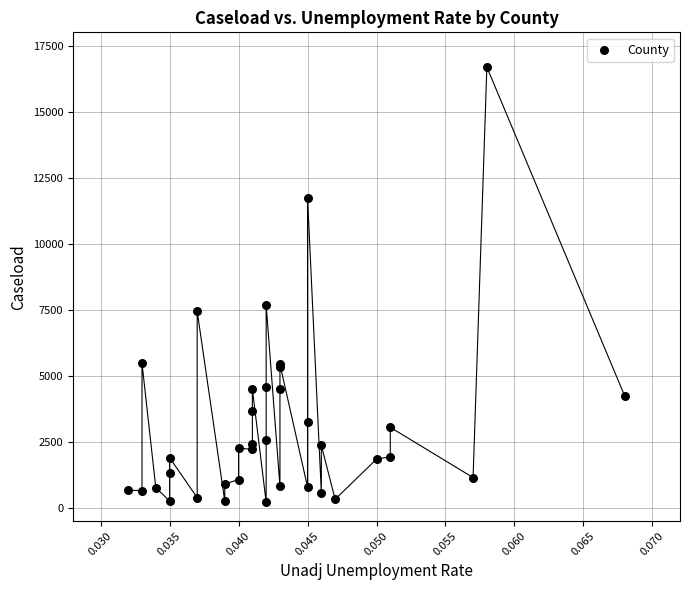

What Y value in the scatter plot is closest to 8448?

7673